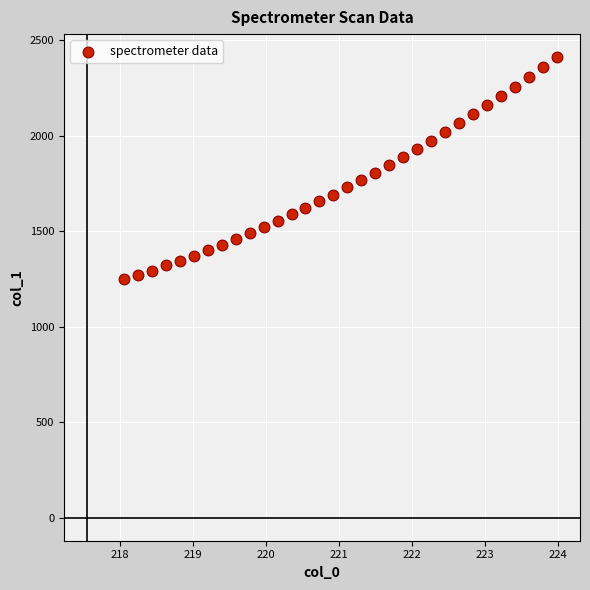

What is the range of Y values (max minus min)?

1163.7